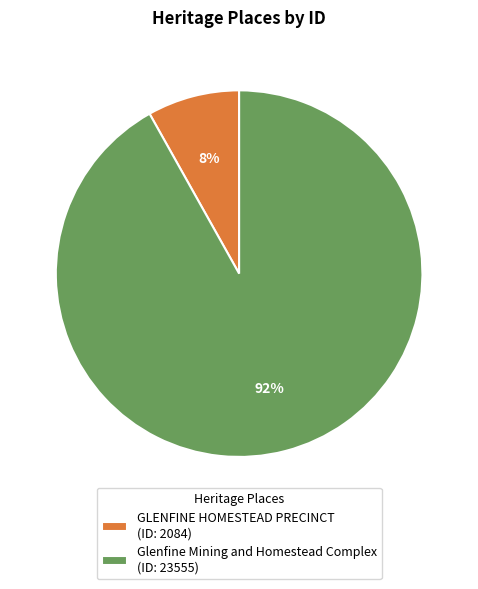

Rank the categories by value from lowest to highest.

GLENFINE HOMESTEAD PRECINCT, Glenfine Mining and Homestead Complex